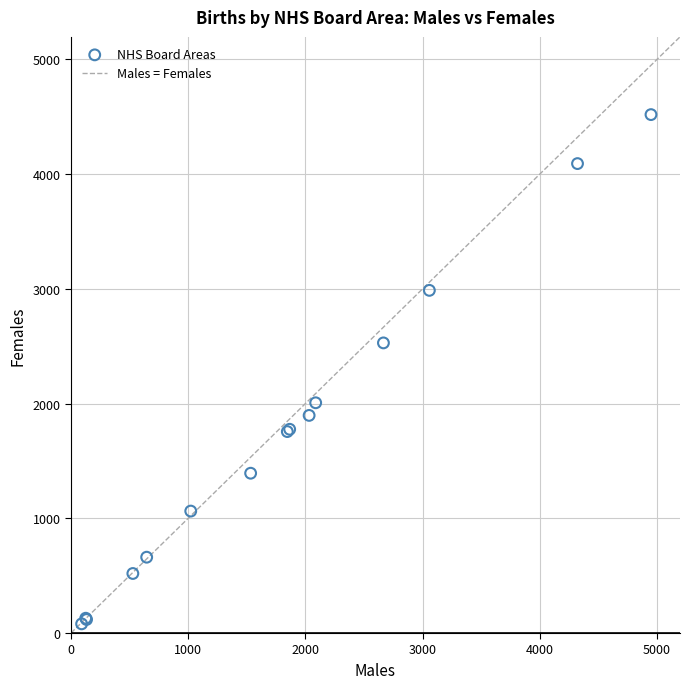

What Y value in the scatter plot is closest to 2299?

2529